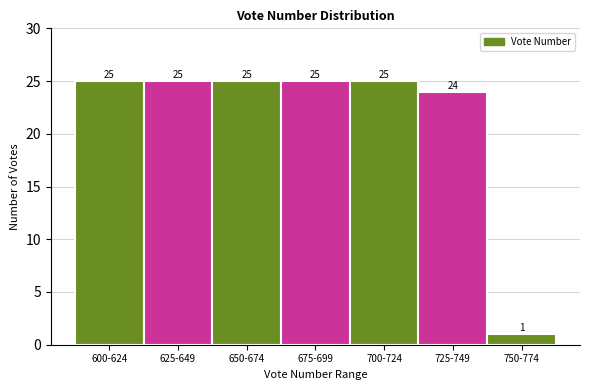

Reading right to left, extract all data points from this chart.

1	24	25	25	25	25	25